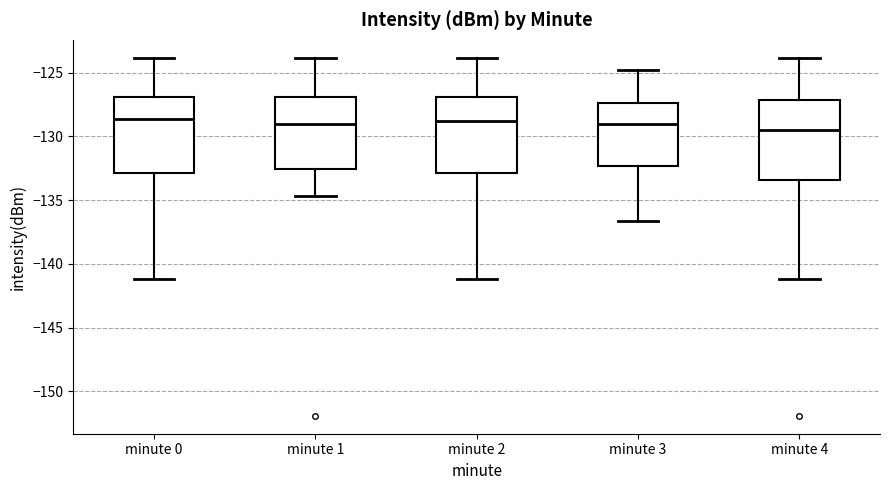

Which box's median line is the lowest?

minute 4